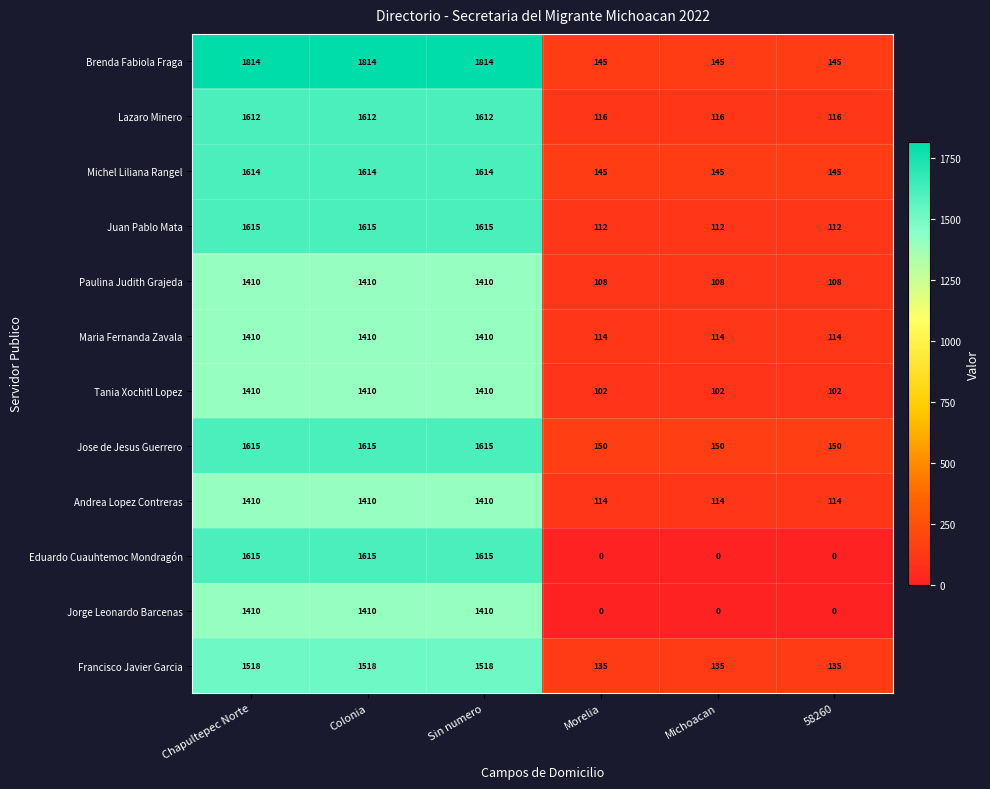

The value of Maria Fernanda Zavala at Chapultepec Norte is 2119. True or false?

False